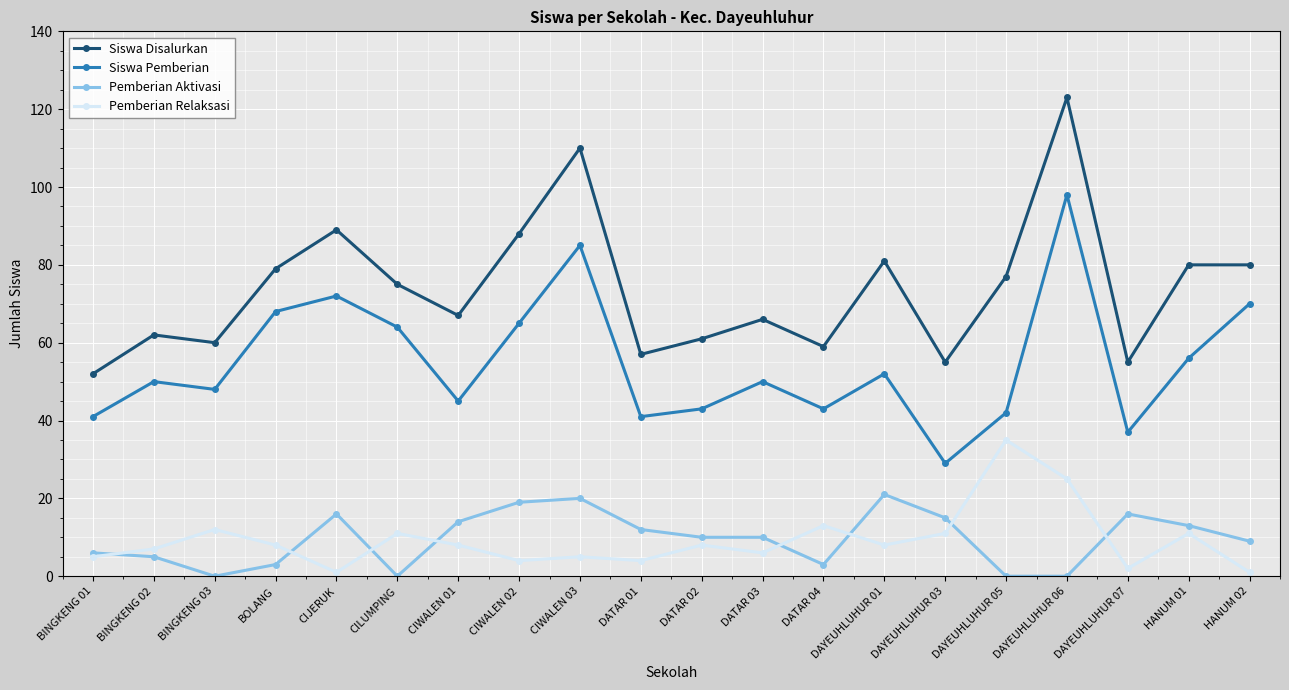

At which category does Siswa Pemberian reach its first local valley?

BINGKENG 03